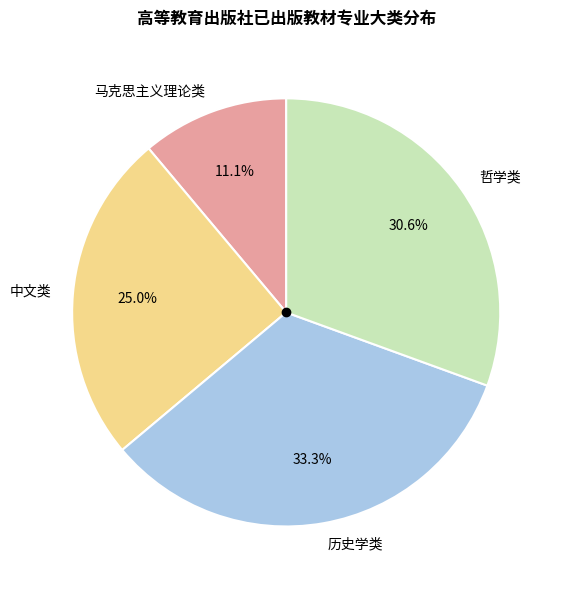

Which category has the smallest portion of the pie?

马克思主义理论类